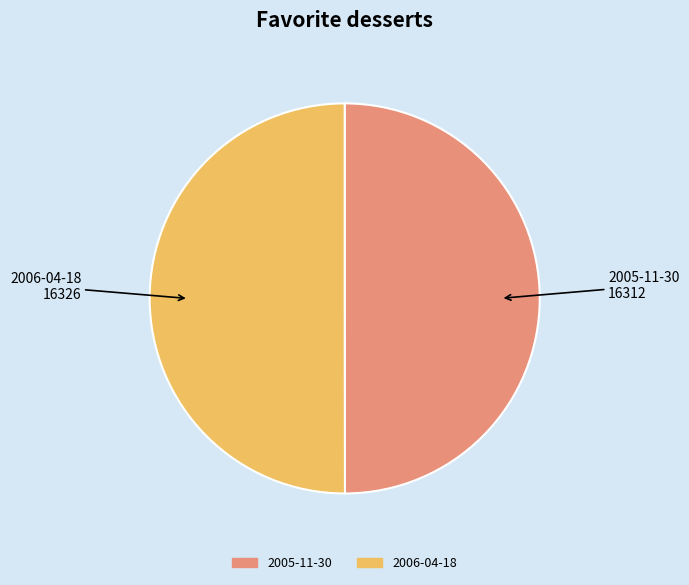

Is the sum of 2005-11-30 and 2006-04-18 greater than half?

Yes